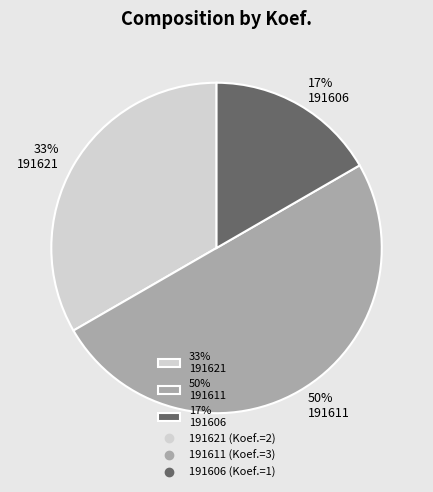

Count the number of slices in the pie.

3